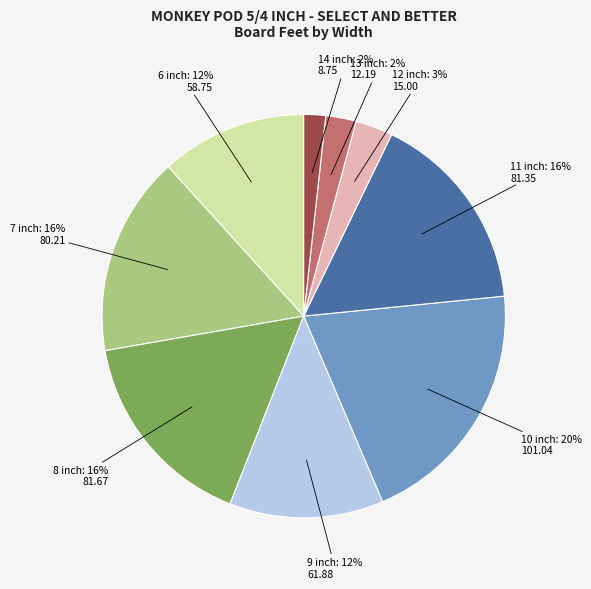

Is it true that 12 inch is 3% of the pie?

True